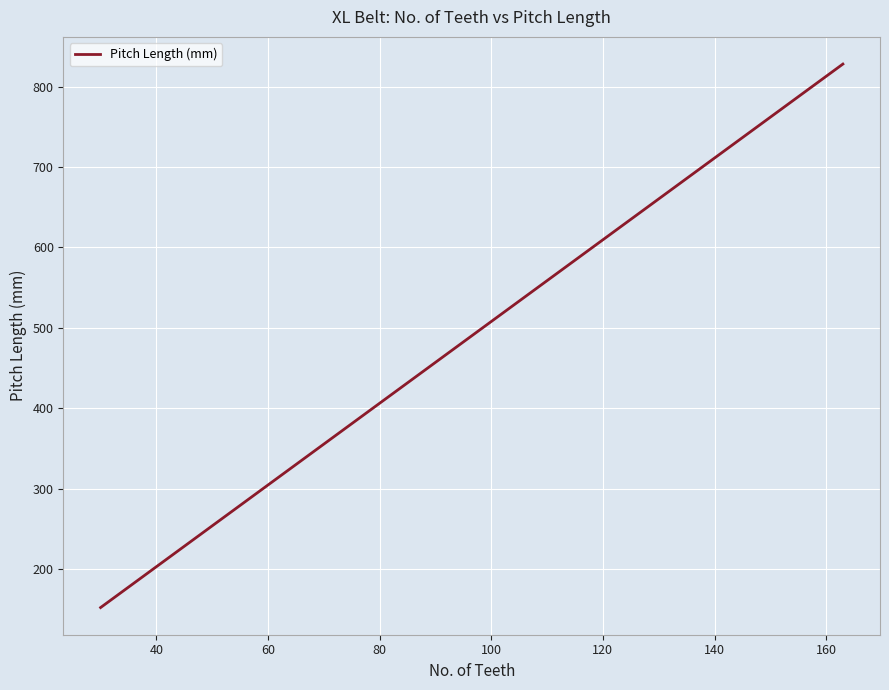

Does the chart have visible grid lines?

Yes